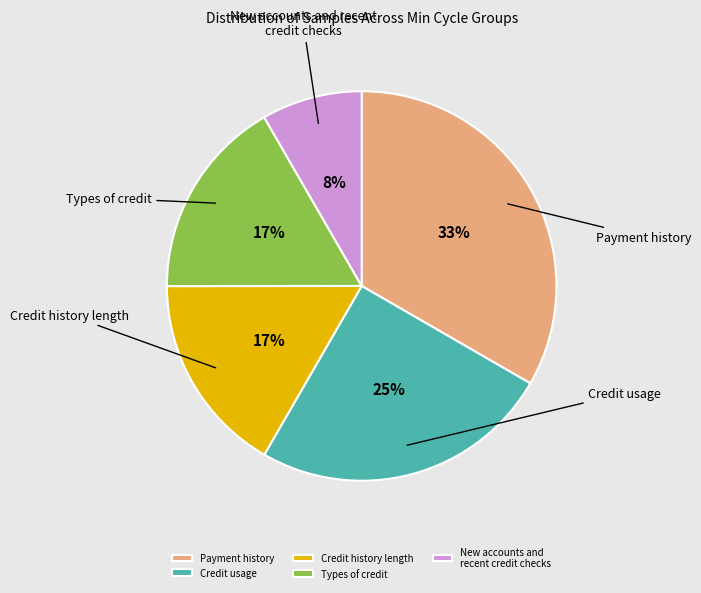

Between Types of credit and New accounts and recent credit checks, which is larger?

Types of credit